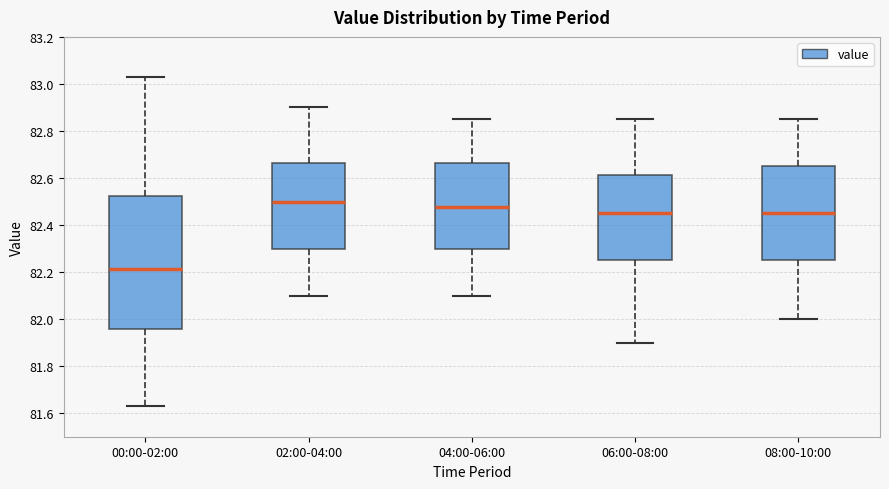

Comparing the boxes themselves (not the whiskers), which one is the tallest?

00:00-02:00